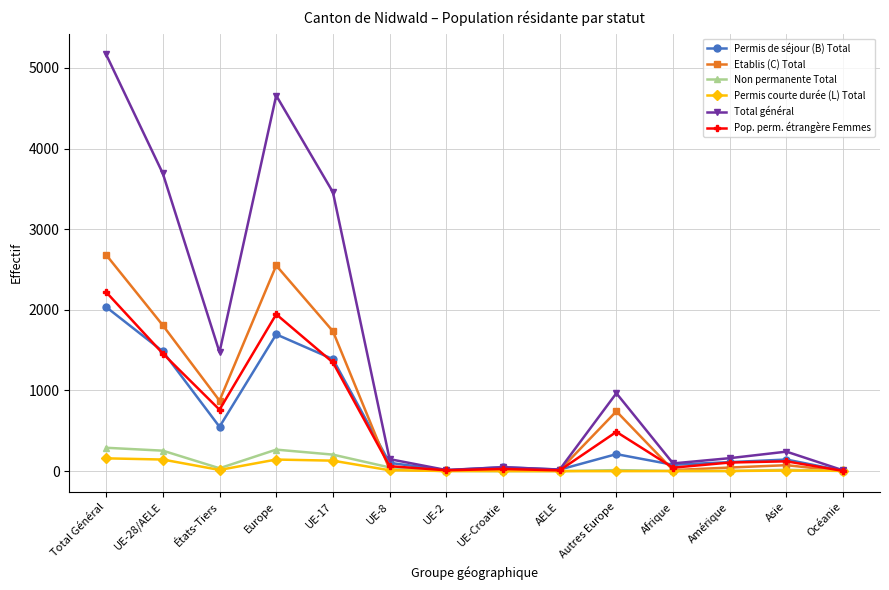

Where is the first local maximum for Permis de séjour (B) Total?

Europe